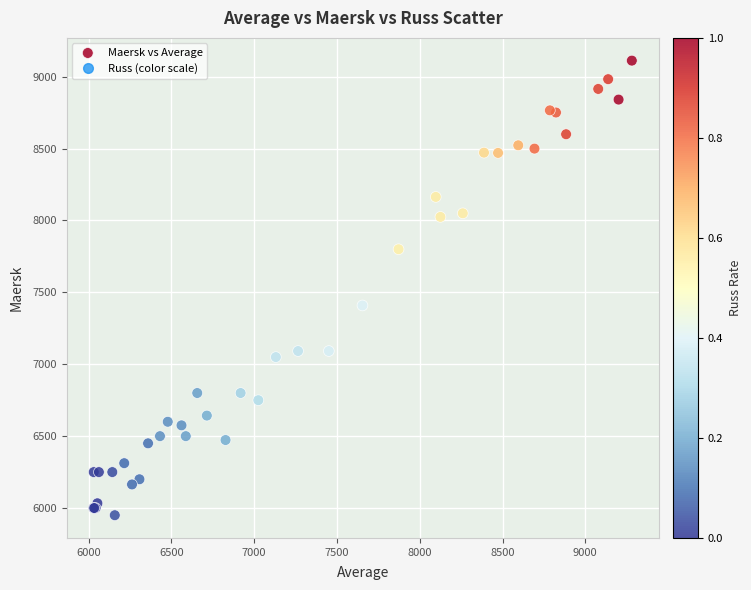

What Y value in the scatter plot is closest to 7531?

7409